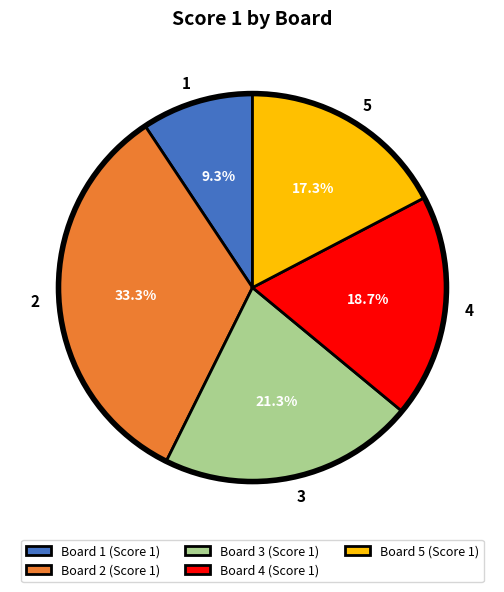

Is there a majority slice in this chart?

No